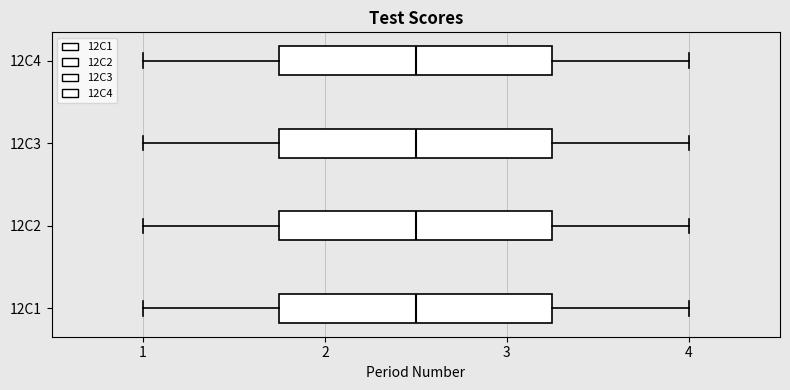

Where does the right whisker of the box for 12C4 end on the x-axis? The values are not printed on the chart, so give them approximately, as read against the axis.

4.0